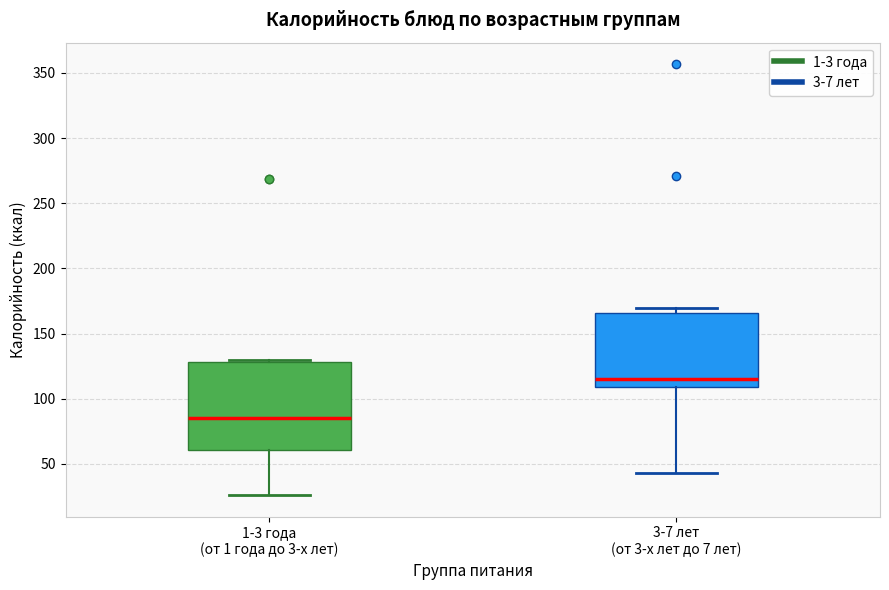

Where does the lower whisker of the box for 3-7 лет (от 3-х лет до 7 лет) end on the y-axis? The values are not printed on the chart, so give them approximately, as read against the axis.

45